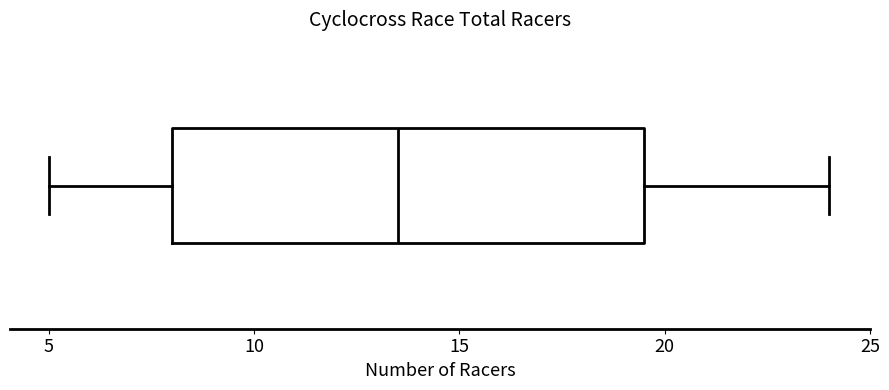

Where does the right whisker of the box end on the x-axis? The values are not printed on the chart, so give them approximately, as read against the axis.

24.0